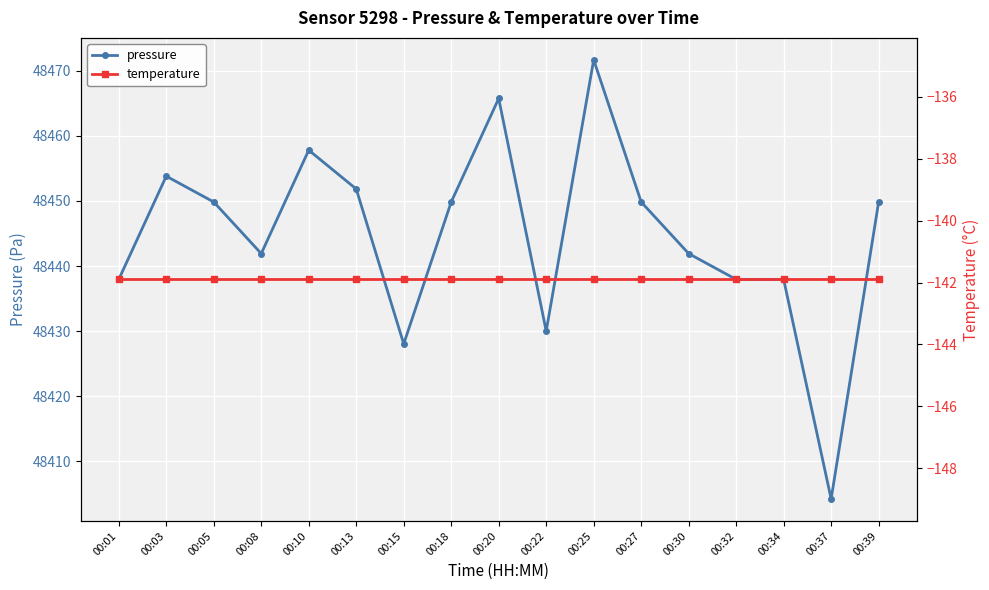

How many lines are shown in the chart?

2